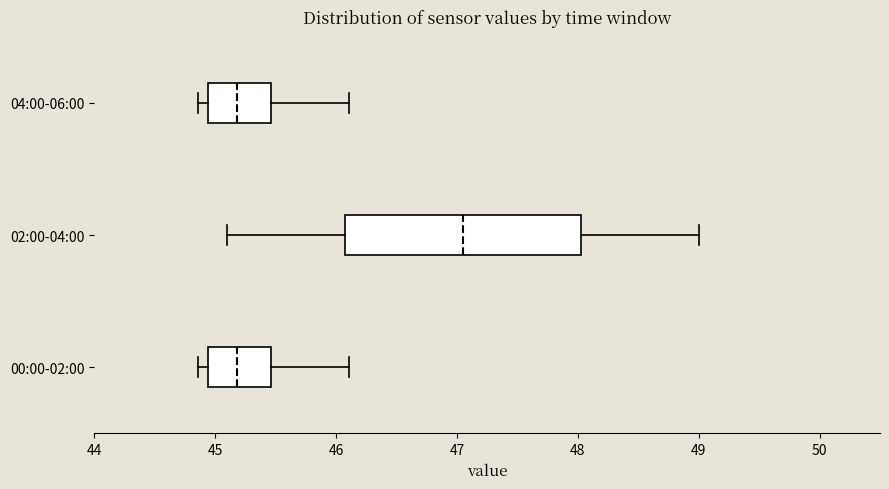

Where is the left edge of the box for 04:00-06:00 on the x-axis? The values are not printed on the chart, so give them approximately, as read against the axis.

44.9